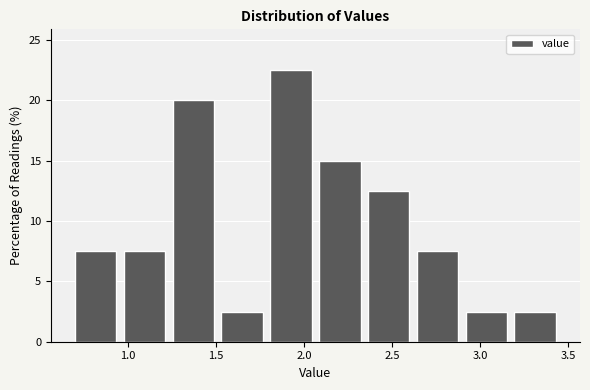

Reading left to right, list every bar in this chart as the range it spans on the x-axis followed by its height. Neither the bar edges nor the heights are printed on the chart, so give them approximately, as read against the axes.

0.70 to 0.95: 7.5
0.95 to 1.25: 7.5
1.25 to 1.50: 20.0
1.50 to 1.80: 2.5
1.80 to 2.05: 22.5
2.05 to 2.35: 15.0
2.35 to 2.60: 12.5
2.60 to 2.90: 7.5
2.90 to 3.15: 2.5
3.15 to 3.45: 2.5